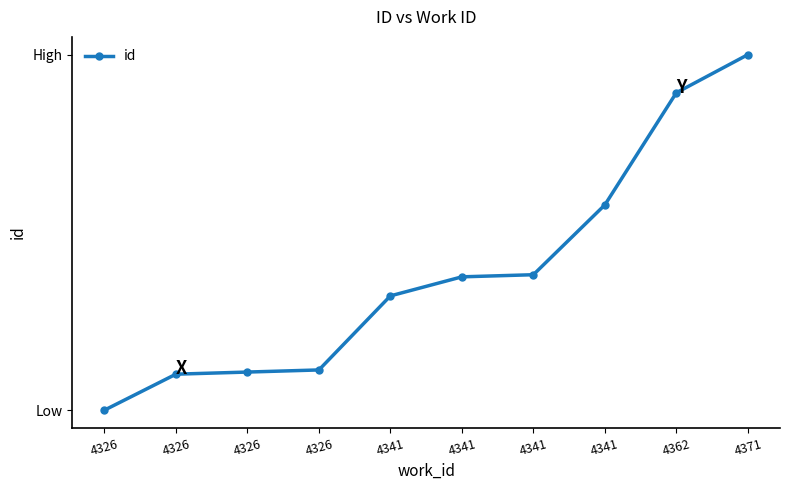

At which category does the chart reach its peak across all series?

4371